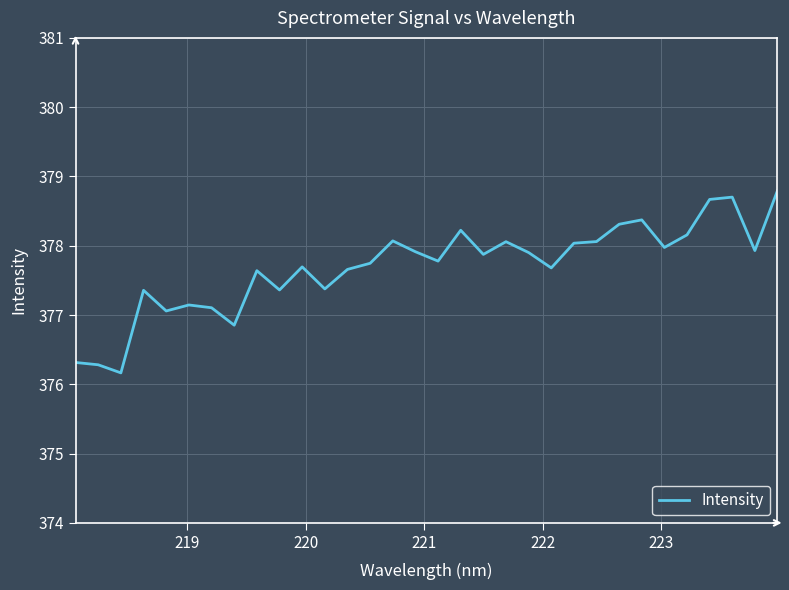

What is the sum of all values?

12086.3